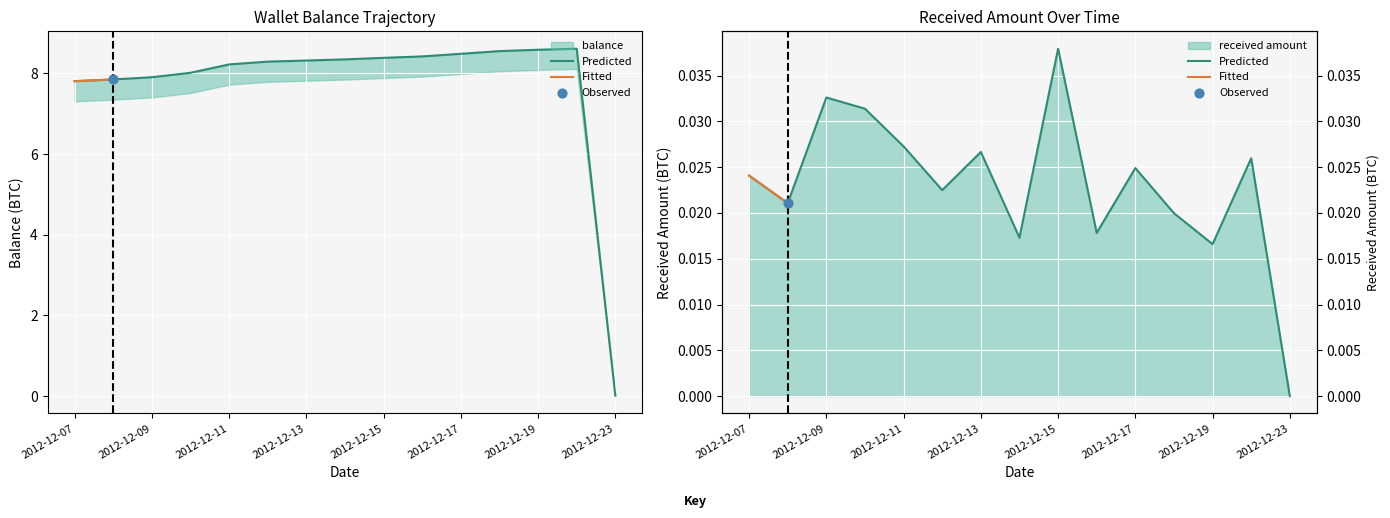

What is the total value across all series at 2012-12-10?

8.0